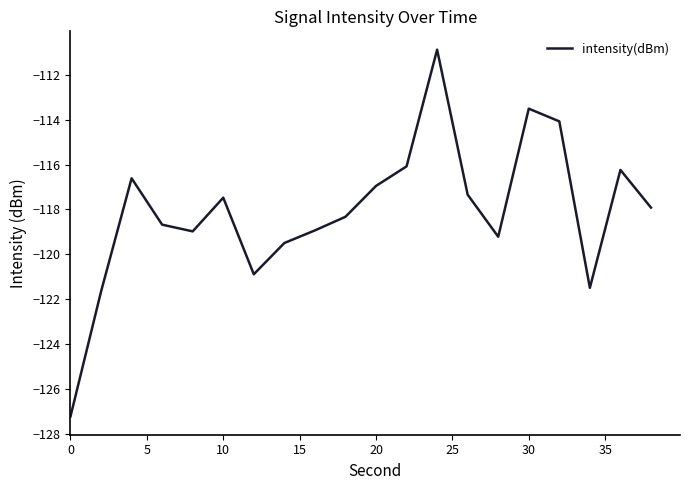

Does the chart have visible grid lines?

No